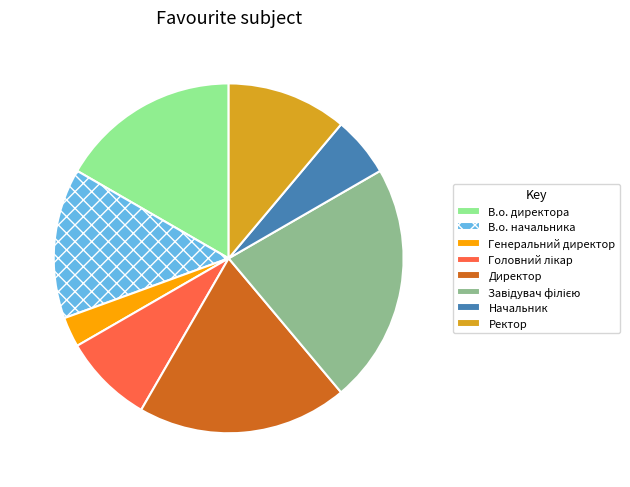

Do В.о. начальника and В.о. директора together represent more than half of the pie?

No